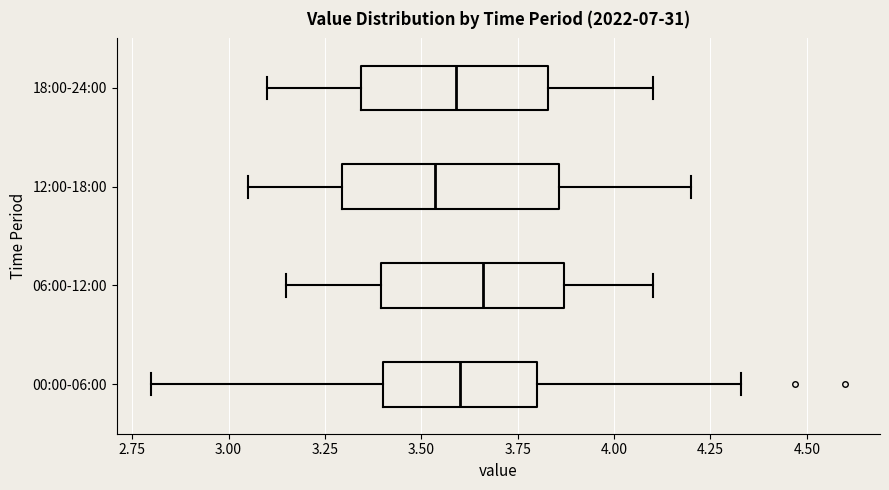

Where does the right whisker of the box for 00:00-06:00 end on the x-axis? The values are not printed on the chart, so give them approximately, as read against the axis.

4.35